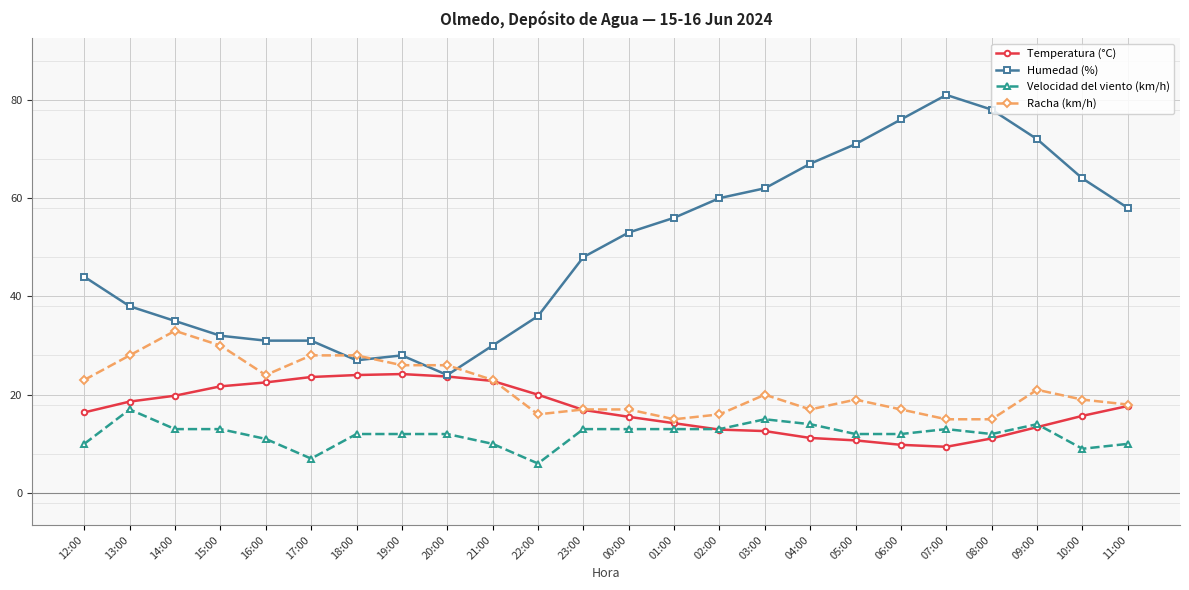

How many data points does each series have?

24